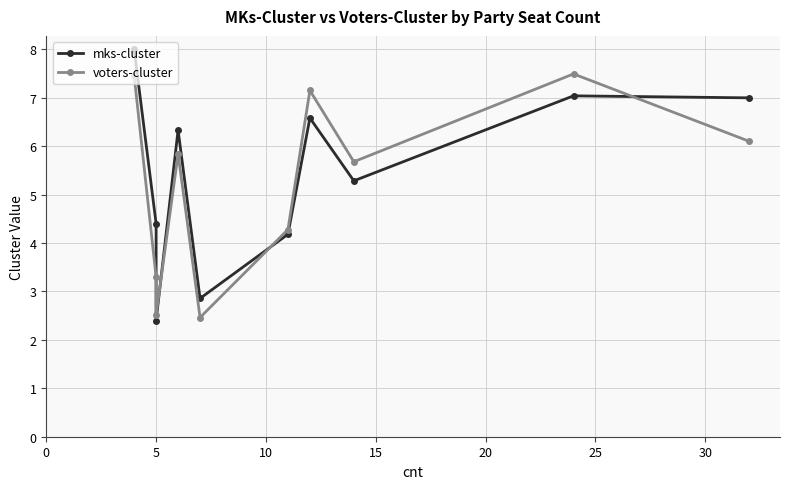

Does the chart have visible grid lines?

Yes